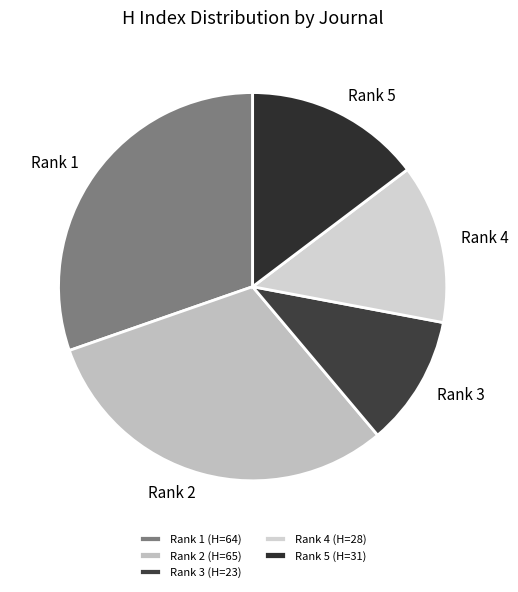

Does Rank 2 represent more than half of the total?

No